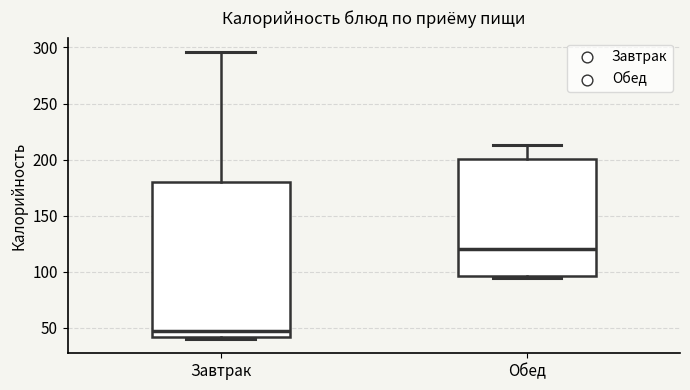

Reading left to right, read every box against the y-axis: the position of its median line, the range the box covers, and the ends of its whiskers. The values are not printed on the chart, so give them approximately, as read against the axis.

Завтрак: median 45, box 40 to 180, whiskers 40 to 295
Обед: median 120, box 95 to 200, whiskers 95 (just below the box's lower edge) to 215